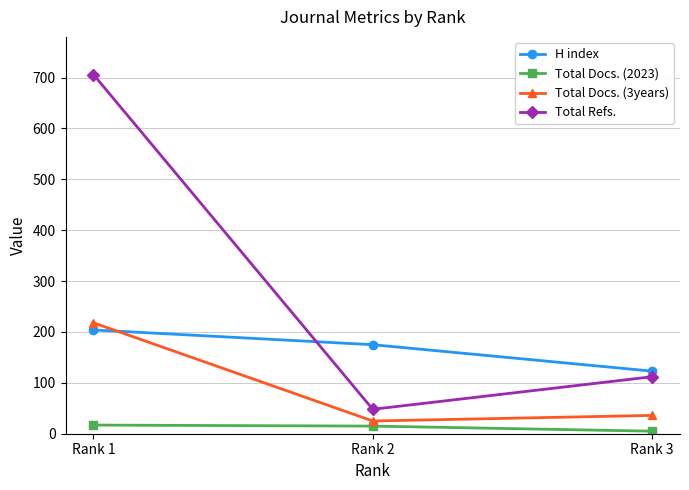

Rank the series by their maximum value, from highest to lowest.

Total Refs., Total Docs. (3years), H index, Total Docs. (2023)